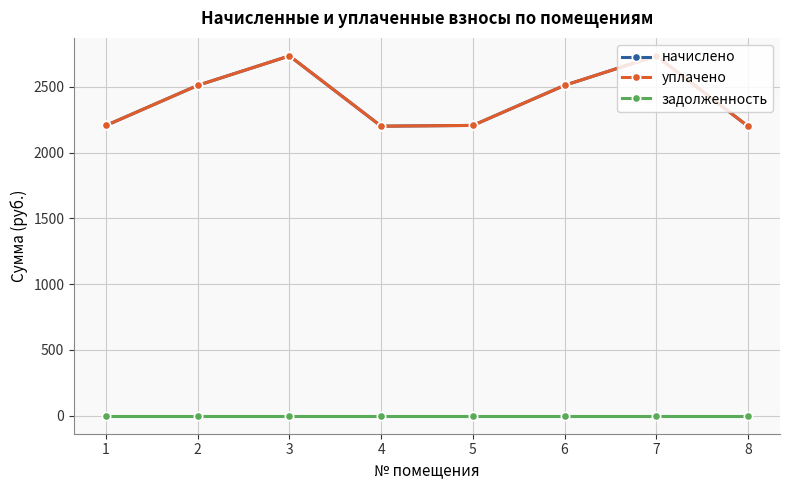

Is this an area chart (filled region under the line)?

No